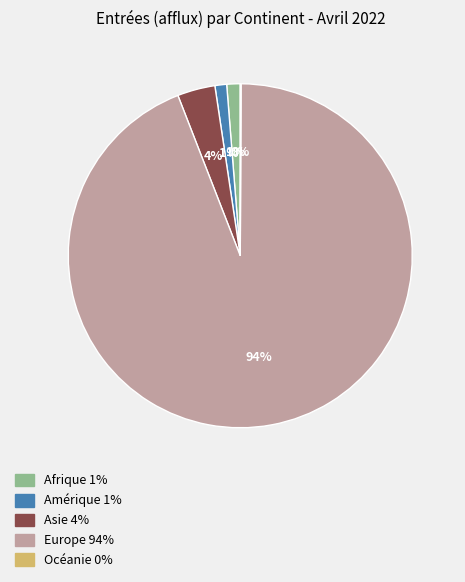

To the nearest percent, what is the difference between the largest and smallest slice percentages?

94%